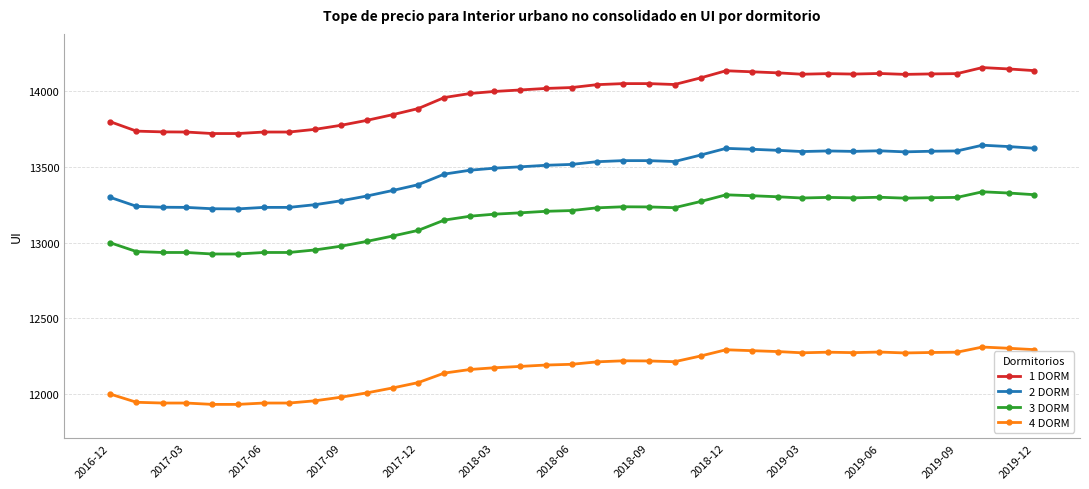

What is the value of the 1 DORM point at the 5th from the left?

13722